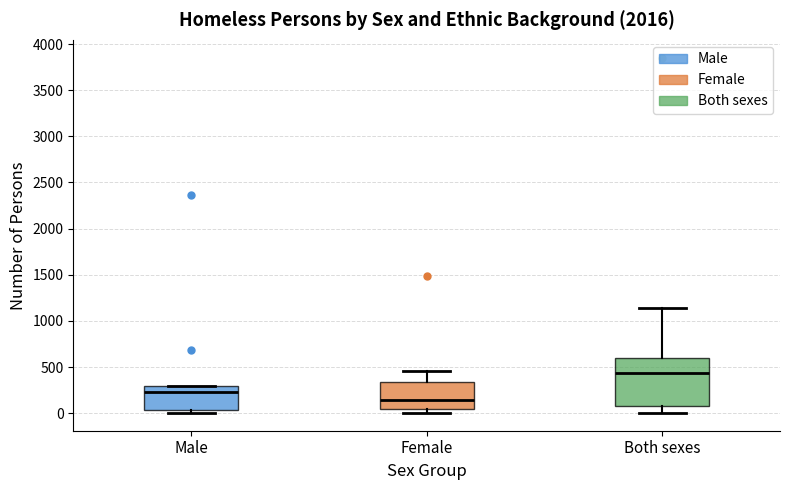

Where is the upper edge of the box for Both sexes on the y-axis? The values are not printed on the chart, so give them approximately, as read against the axis.

600